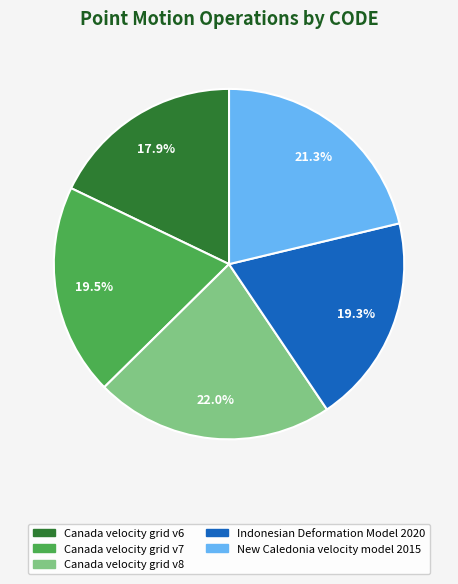

Combined, do Indonesian Deformation Model 2020 and New Caledonia velocity model 2015 account for over 50%?

No